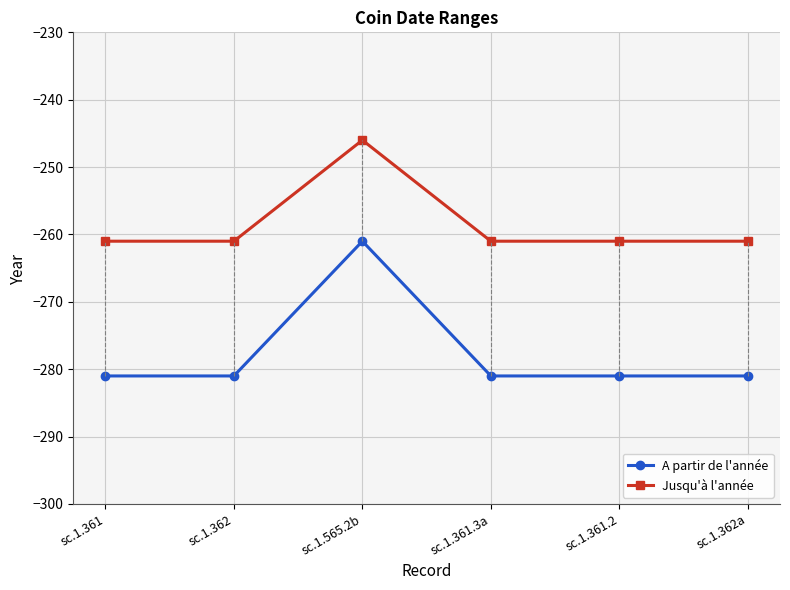

True or false: A partir de l'année and Jusqu'à l'année intersect in this chart.

False